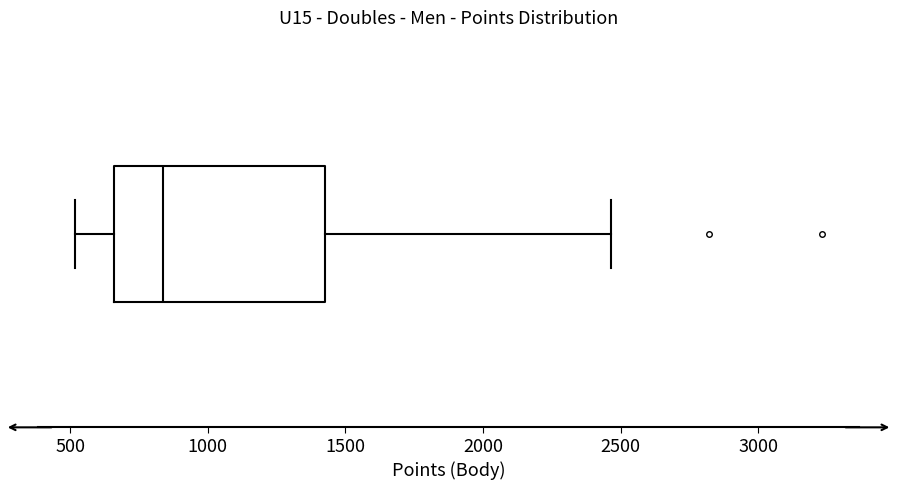

Read this box plot against the x-axis: the position of the median line, the range covered by the box, and the ends of both whiskers. The values are not printed on the chart, so give them approximately, as read against the axis.

median 850, box 650 to 1450, whiskers 500 to 2450